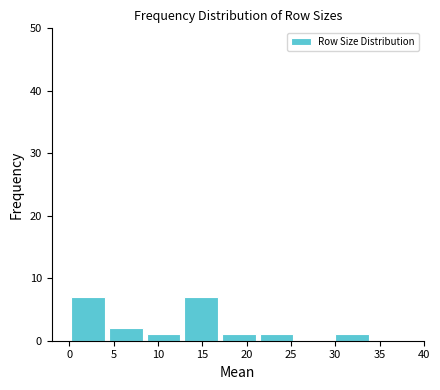

Reading left to right, transcribe this chart: for each bar, give the range it covers on the x-axis and its height. Neither the bar edges nor the heights are printed on the chart, so give them approximately, as read against the axes.

0.00 to 4.25: 7
4.25 to 8.50: 2
8.50 to 12.75: 1
12.75 to 17.00: 7
17.00 to 21.25: 1
21.25 to 25.50: 1
25.50 to 29.75: 0
29.75 to 34.00: 1